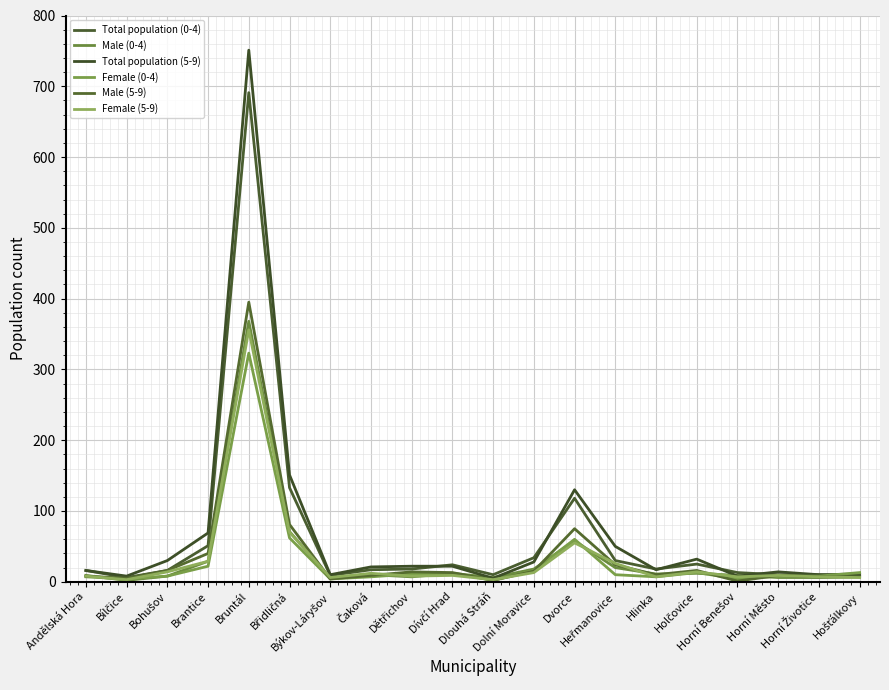

The value of Female (5-9) at Dětřichov is 2. True or false?

False